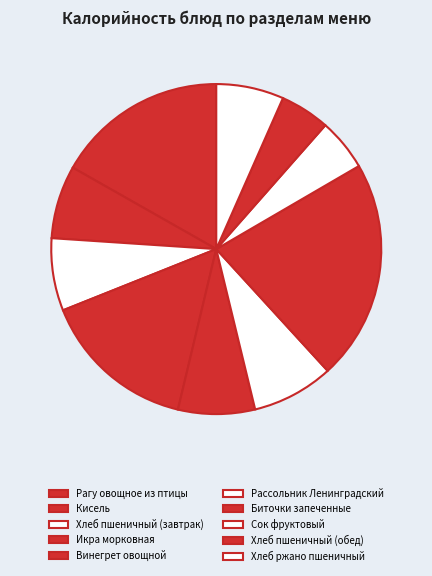

How many slices are in this pie chart?

10